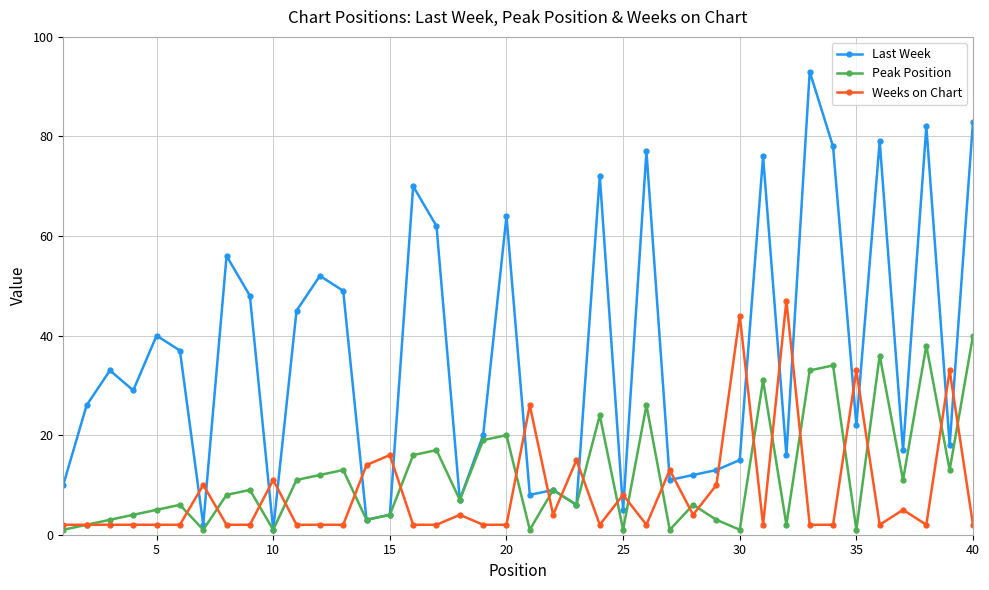

True or false: Weeks on Chart and Last Week intersect in this chart.

True